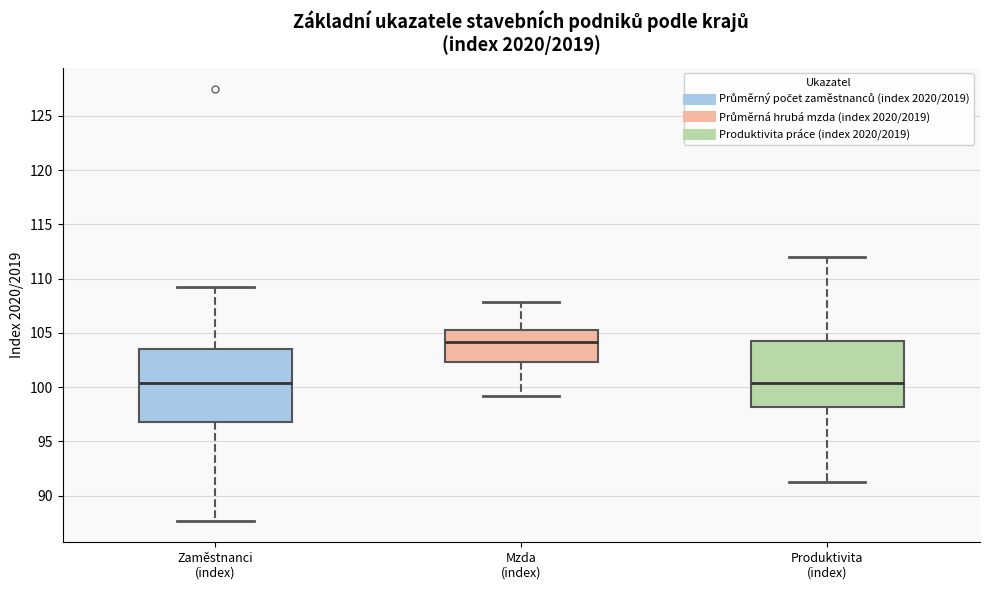

Which box has the highest median line?

Mzda (index)